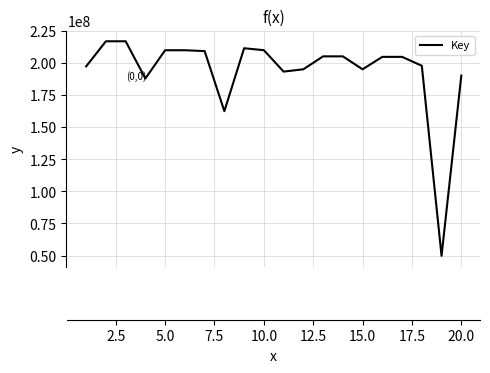

What is the difference between the maximum and minimum values?

167167805